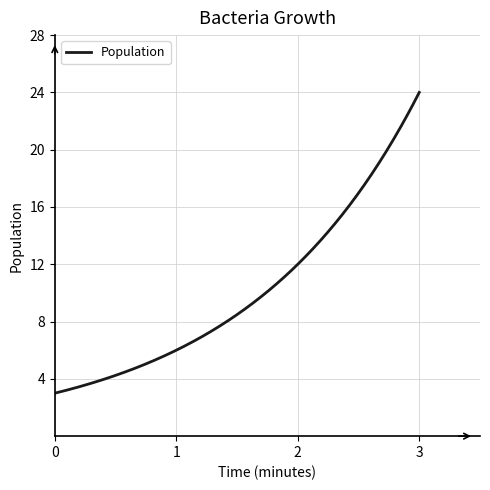

What is the greatest value displayed?

24.0